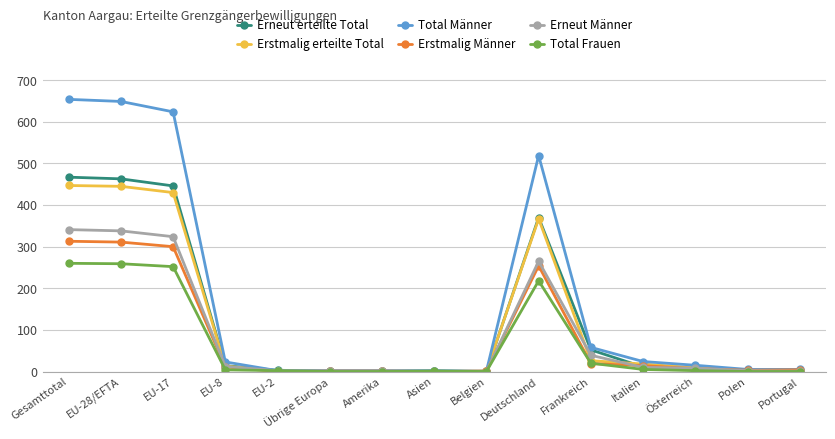

Which series changed the most between Belgien and Deutschland?

Total Männer